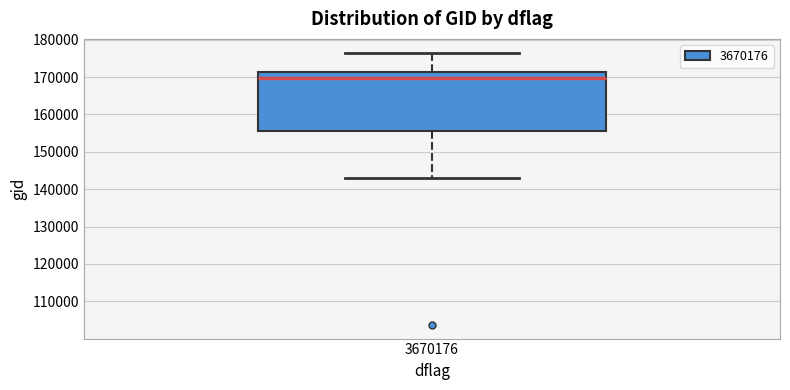

Read this box plot against the y-axis: the position of the median line, the range covered by the box, and the ends of both whiskers. The values are not printed on the chart, so give them approximately, as read against the axis.

median 170000, box 155000 to 171000, whiskers 143000 to 177000